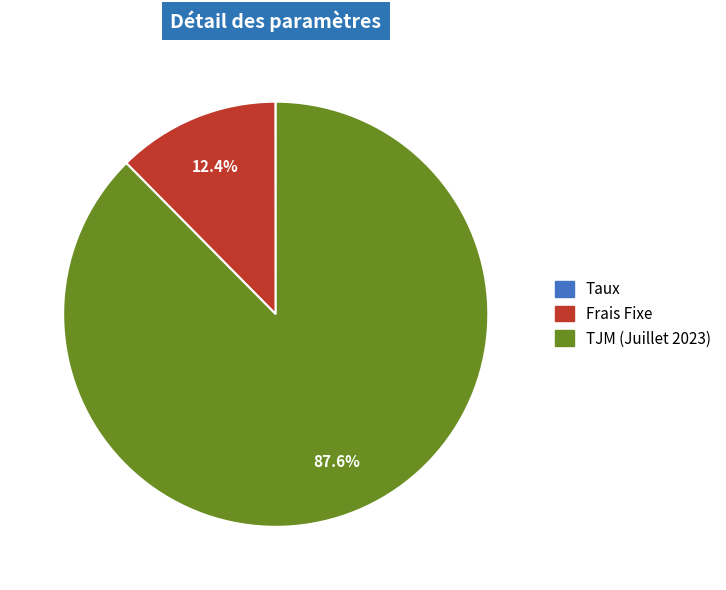

To the nearest percent, what portion does Frais Fixe represent?

12%